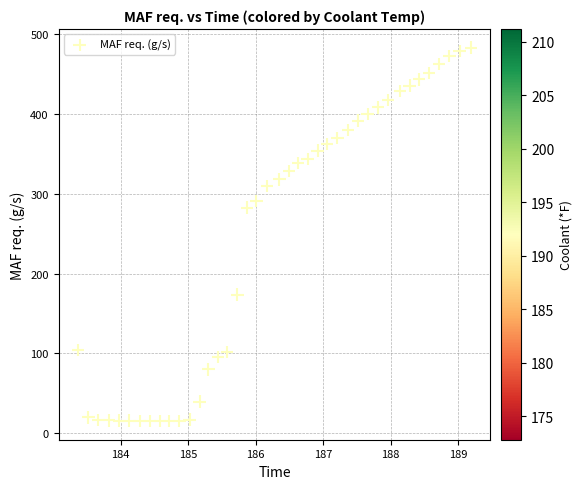

What is the range of Y values (max minus min)?

468.5